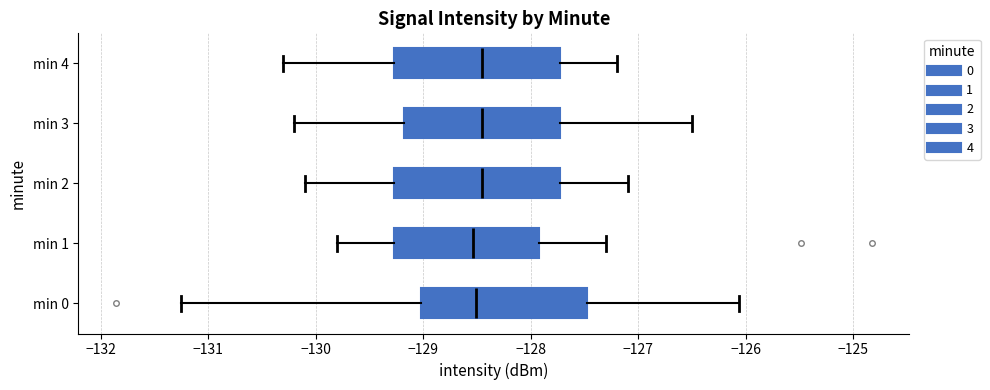

Reading bottom to top, read every box against the x-axis: the position of its median line, the range the box covers, and the ends of its whiskers. The values are not printed on the chart, so give them approximately, as read against the axis.

min 0: median -128.5, box -129.0 to -127.5, whiskers -131.3 to -126.1
min 1: median -128.5, box -129.3 to -127.9, whiskers -129.8 to -127.3
min 2: median -128.4, box -129.3 to -127.7, whiskers -130.1 to -127.1
min 3: median -128.4, box -129.2 to -127.7, whiskers -130.2 to -126.5
min 4: median -128.4, box -129.3 to -127.7, whiskers -130.3 to -127.2